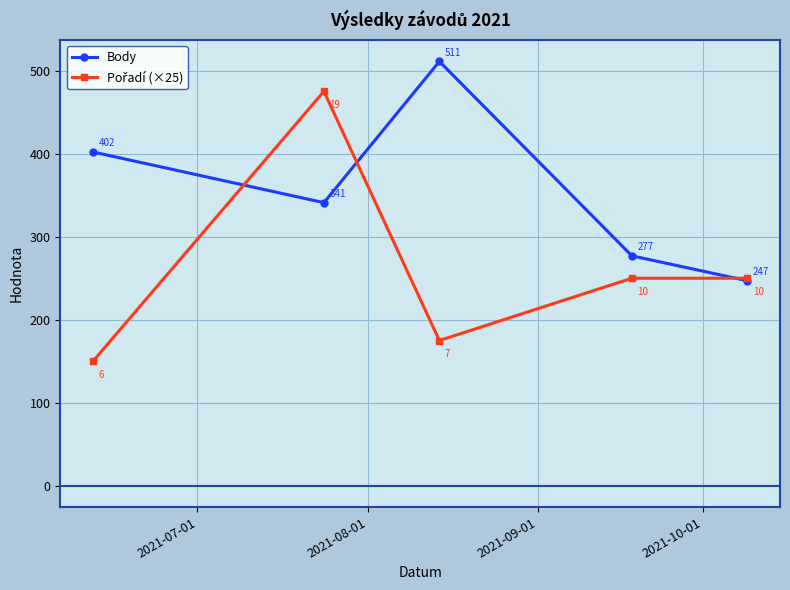

At how many categories does at least one series exceed 223?

5